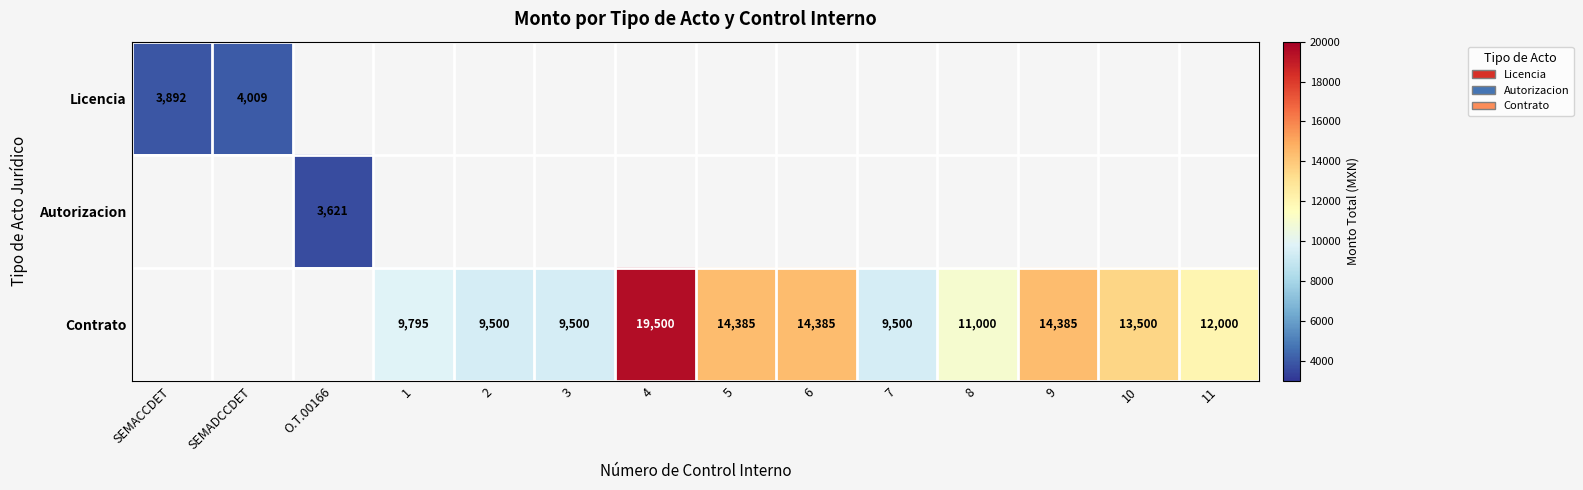

Is the value of Licencia at SEMADCCDET greater than the value of Autorizacion at O.T.00166?

Yes